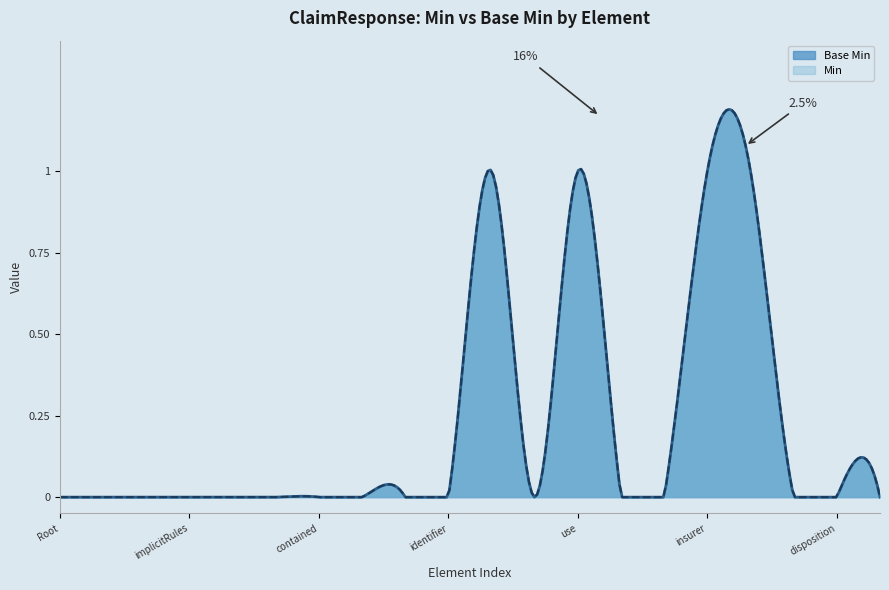

What is the sum of all Min values?

4